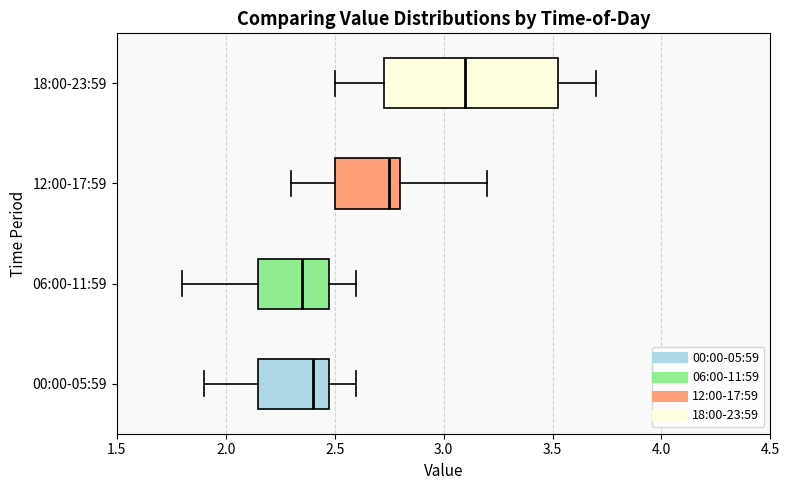

Where is the left edge of the box for 12:00-17:59 on the x-axis? The values are not printed on the chart, so give them approximately, as read against the axis.

2.50